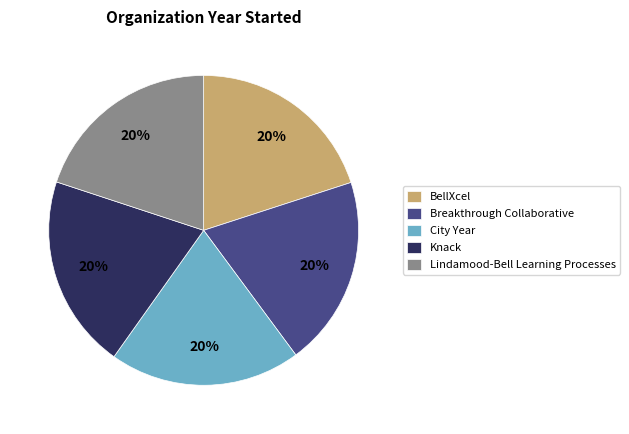

Do City Year and Knack together represent more than half of the pie?

No